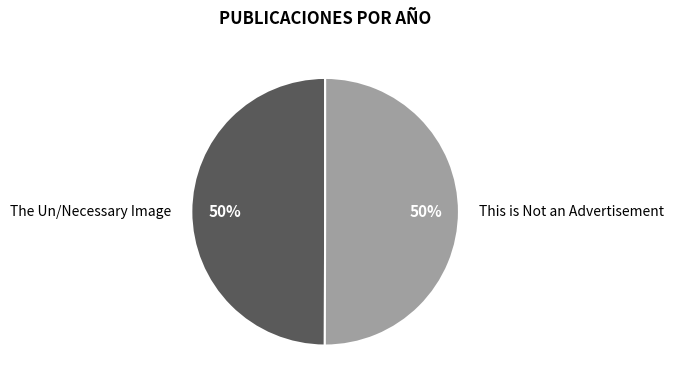

Is the sum of This is Not an Advertisement and The Un/Necessary Image greater than half?

Yes